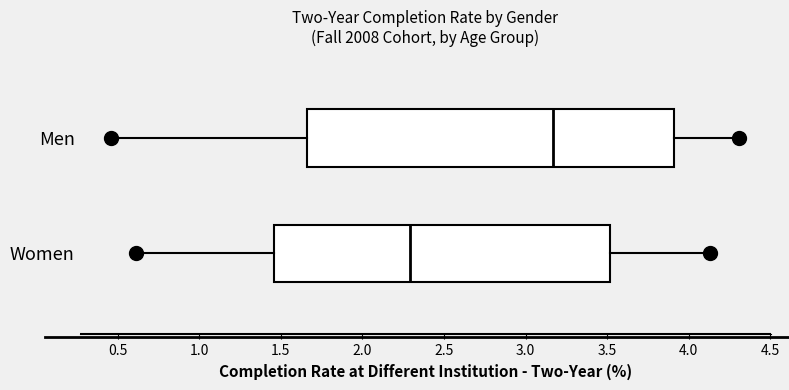

Comparing the boxes themselves (not the whiskers), which one is the widest?

Men